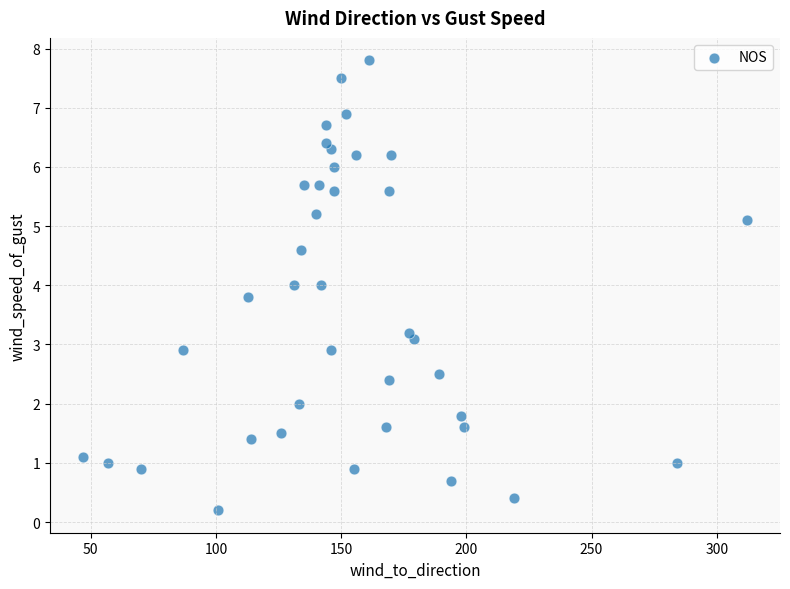

What is the range of Y values (max minus min)?

7.6